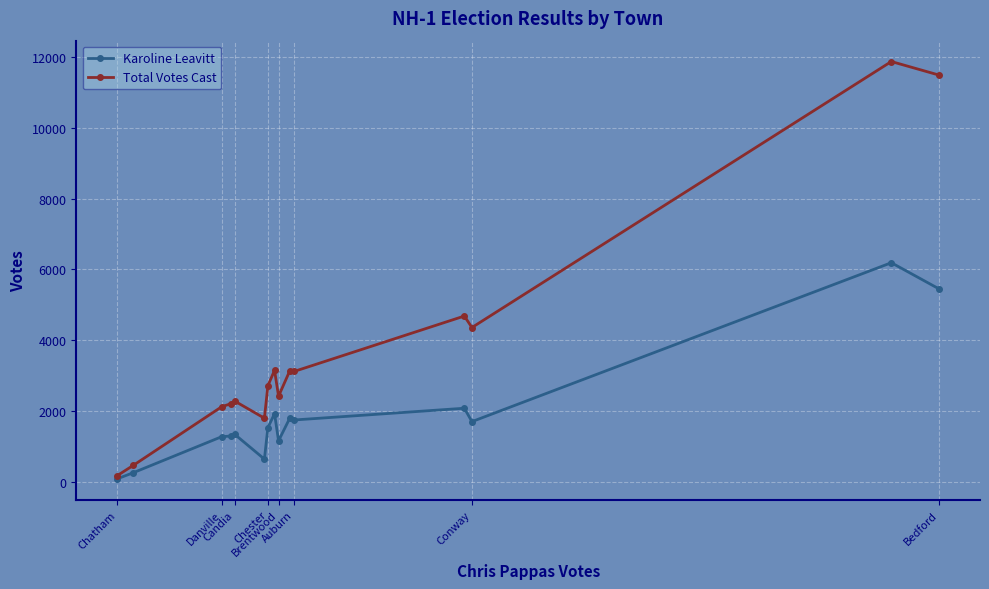

True or false: Karoline Leavitt has more than 2 points higher than both neighbors.

True